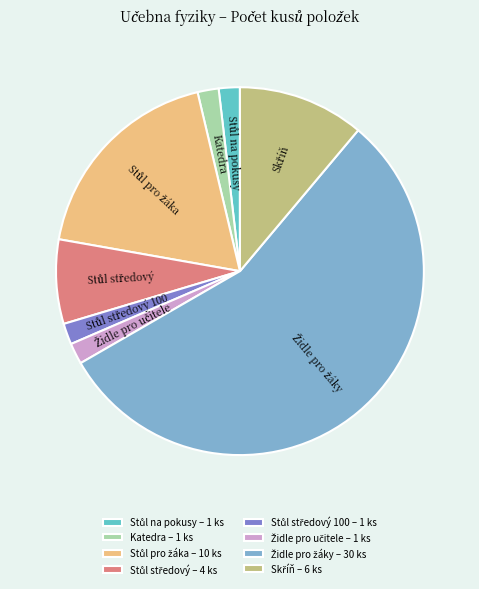

Is there any slice that represents more than half of the pie?

Yes